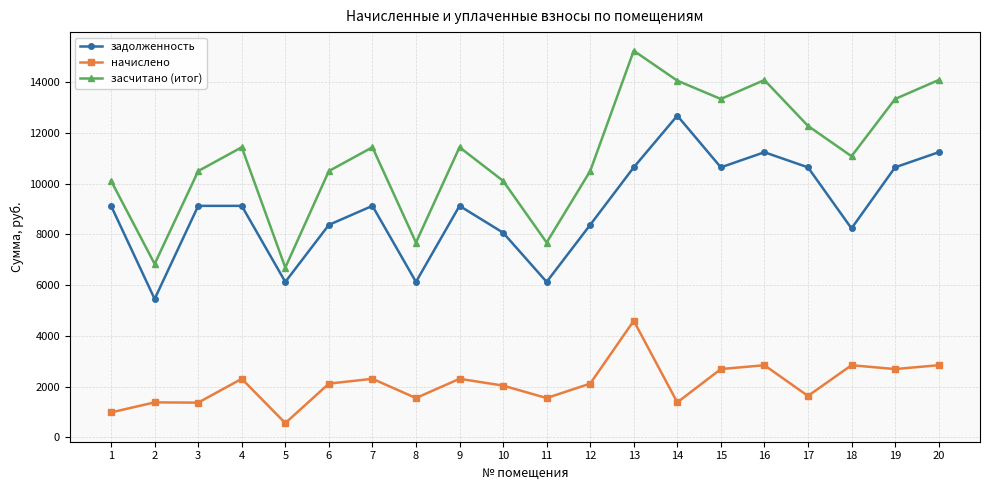

What is the difference between the highest and lowest values at 19?

10636.8